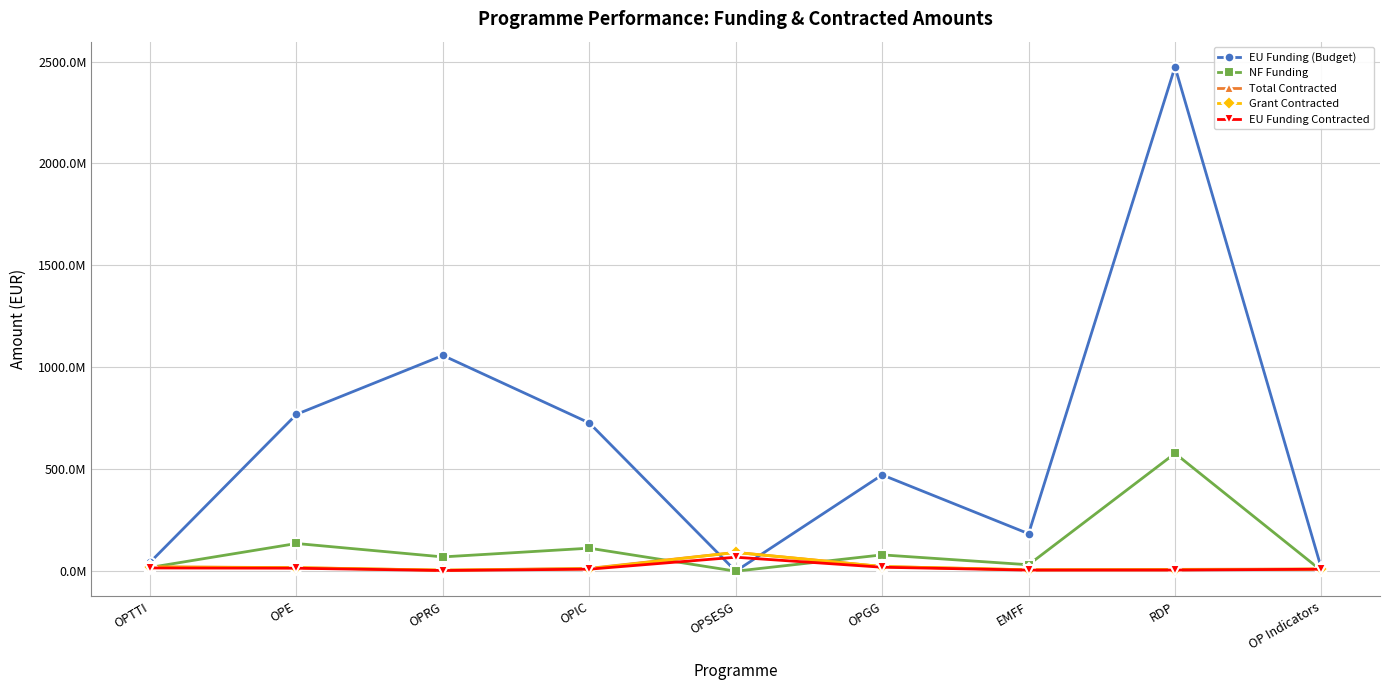

Does the chart have visible grid lines?

Yes